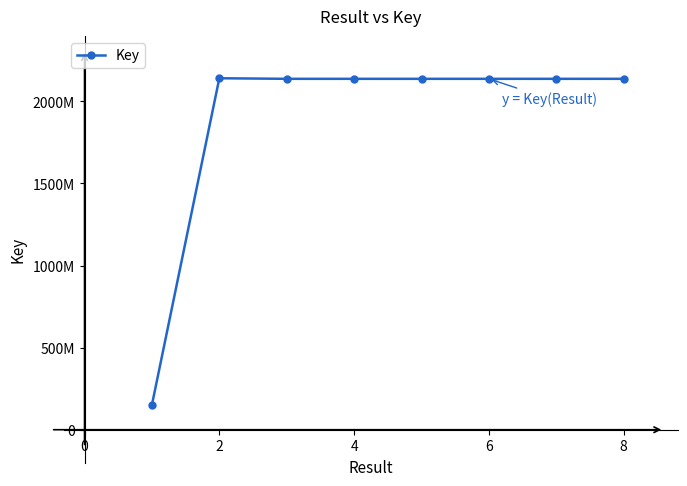

Does the chart have visible grid lines?

No